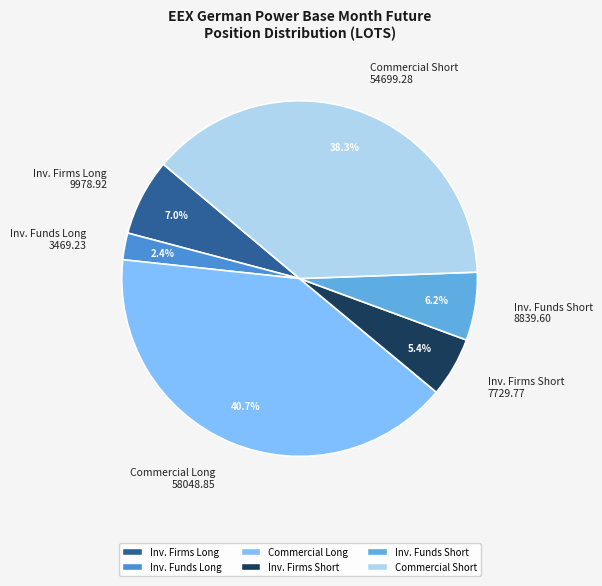

Does any single category account for the majority?

No